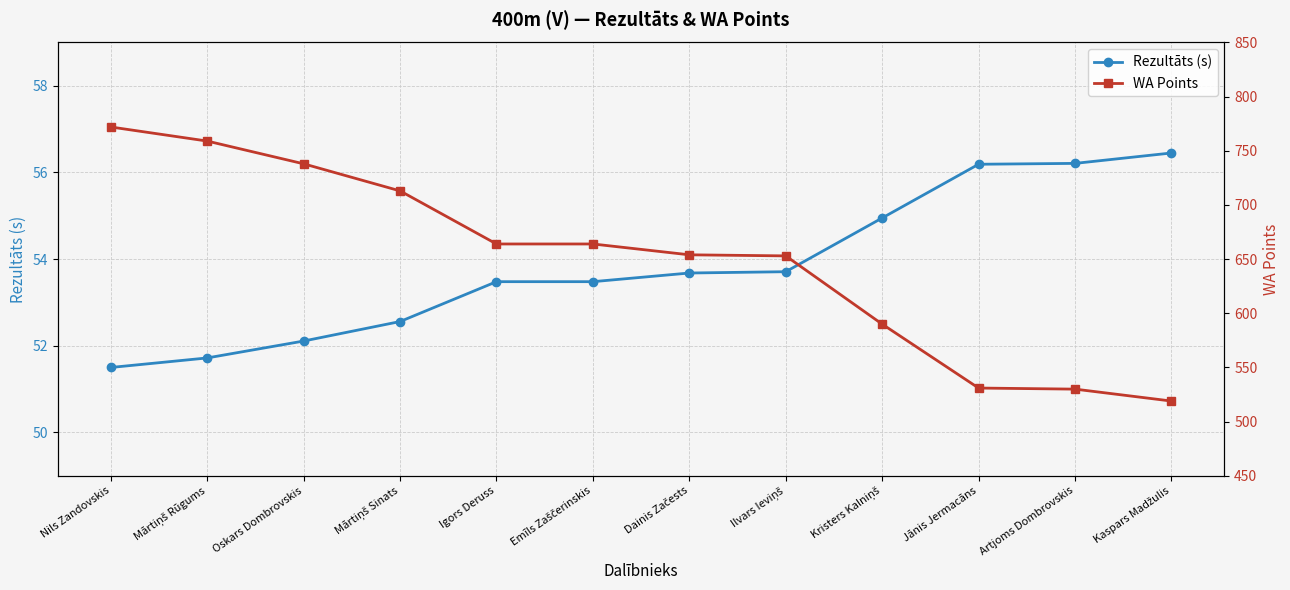

What is the maximum value shown in the chart?

772.0